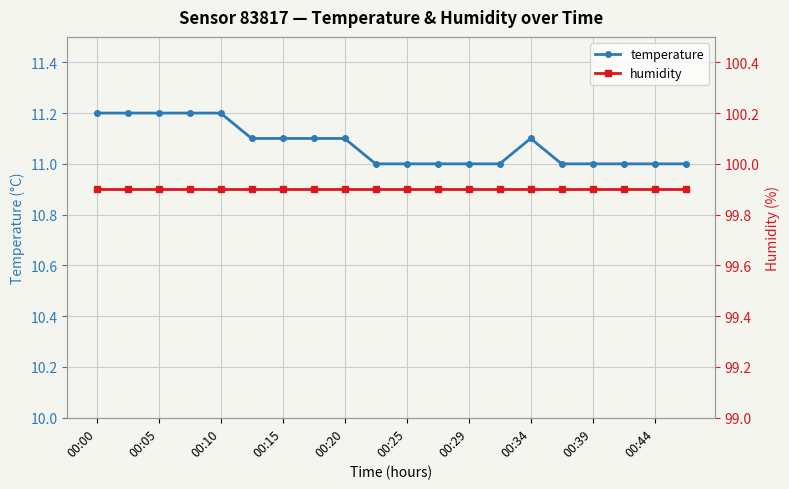

Is it true that temperature equals 2.6 at 00:00?

False